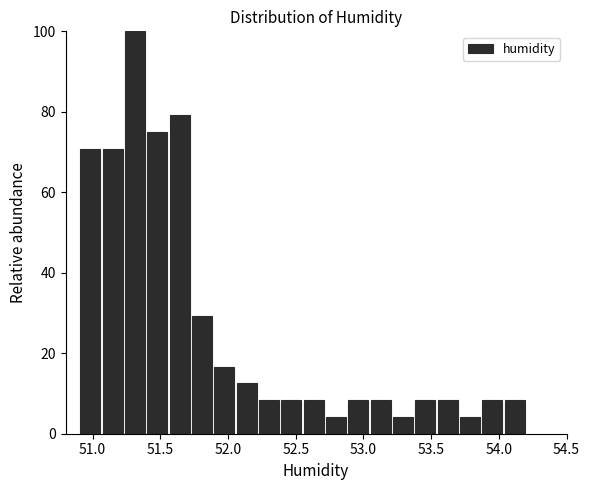

Read against the x-axis, roughly where is the centre of the tallest bar?

51.30